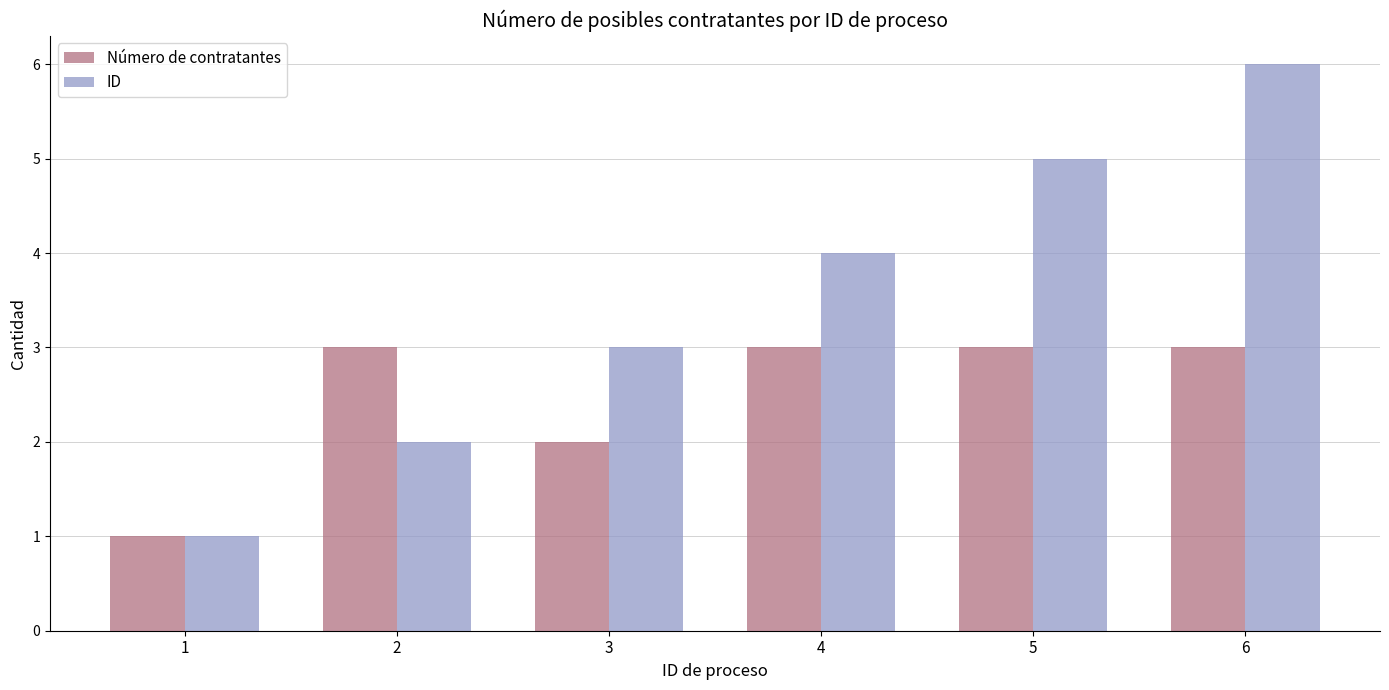

What is the highest value of the Número de contratantes series?

3